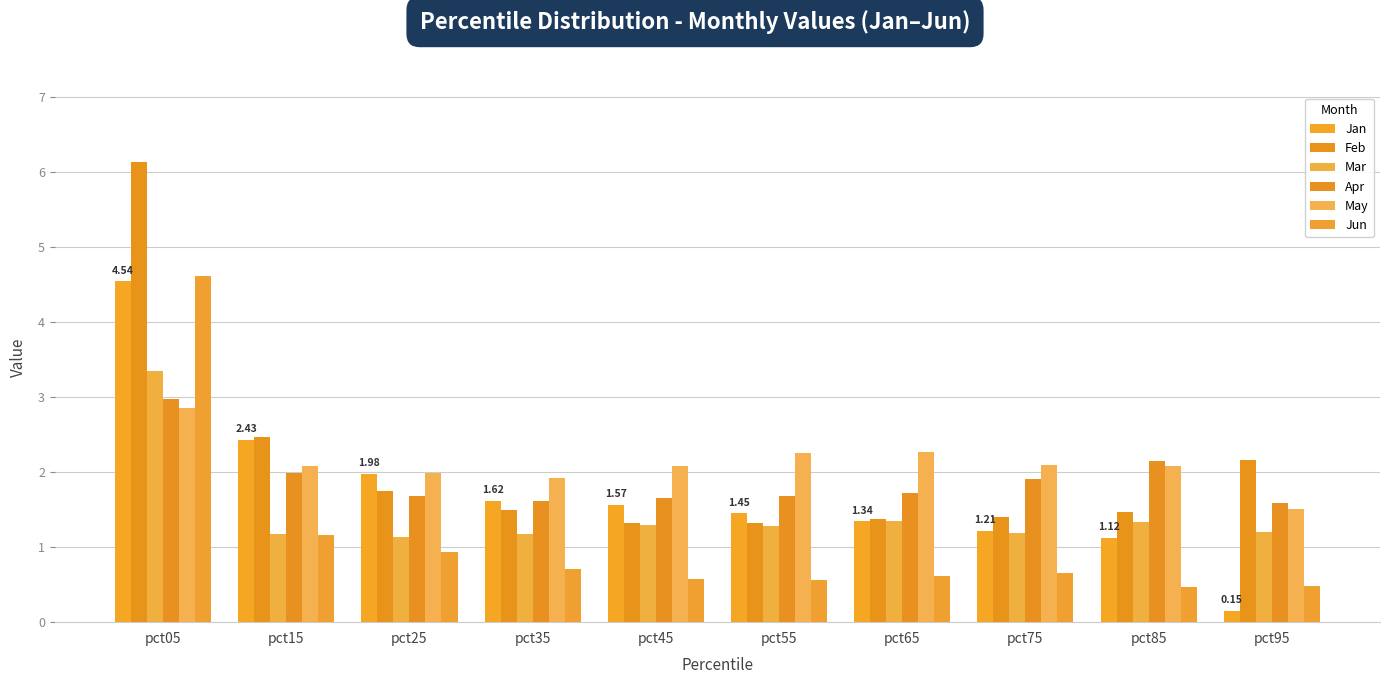

Which category has the highest value across all series?

pct05